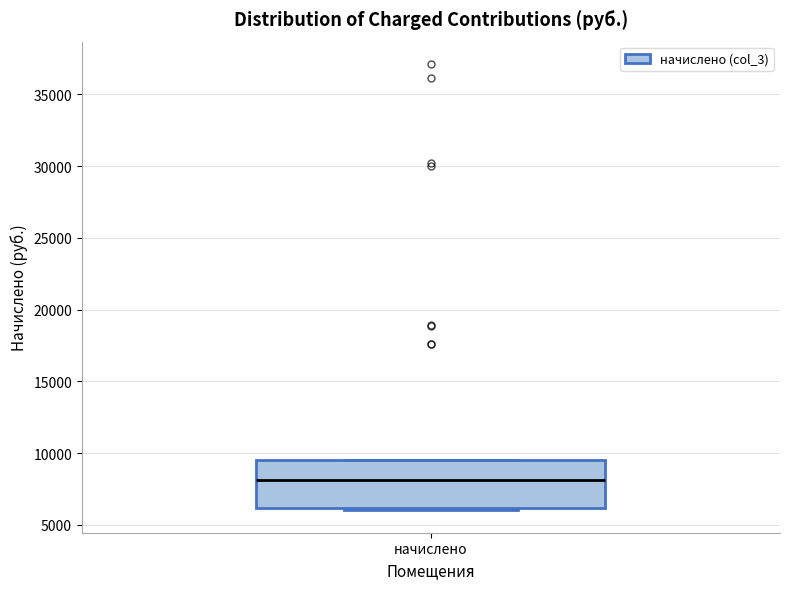

Transcribe this box plot: give where the median line is, the range the box spans, and where the two whiskers end, as read against the y-axis. The values are not printed on the chart, so give them approximately, as read against the axis.

median 8000, box 6000 to 9500, whiskers 6000 (just below the box's lower edge) to 9500